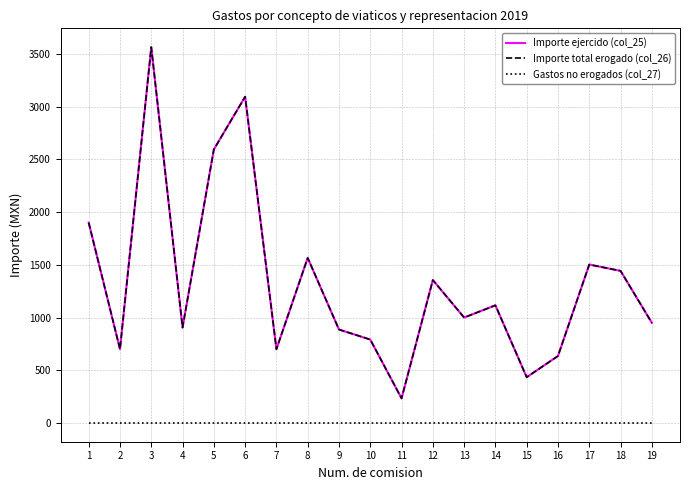

What is the maximum value shown in the chart?

3566.4